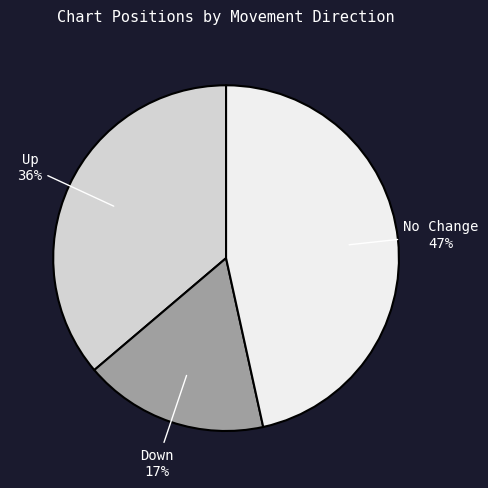

To the nearest percent, what is the average slice percentage?

33%